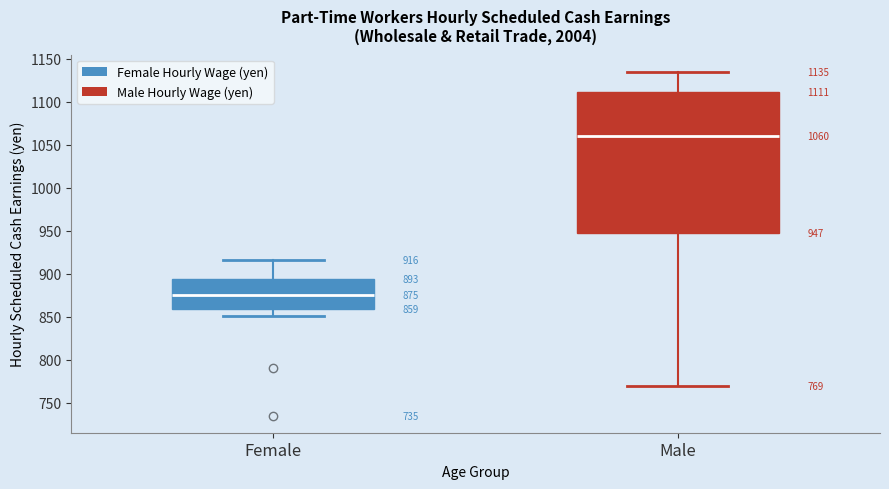

Which box is the tallest, from its lower edge to its upper edge?

Male